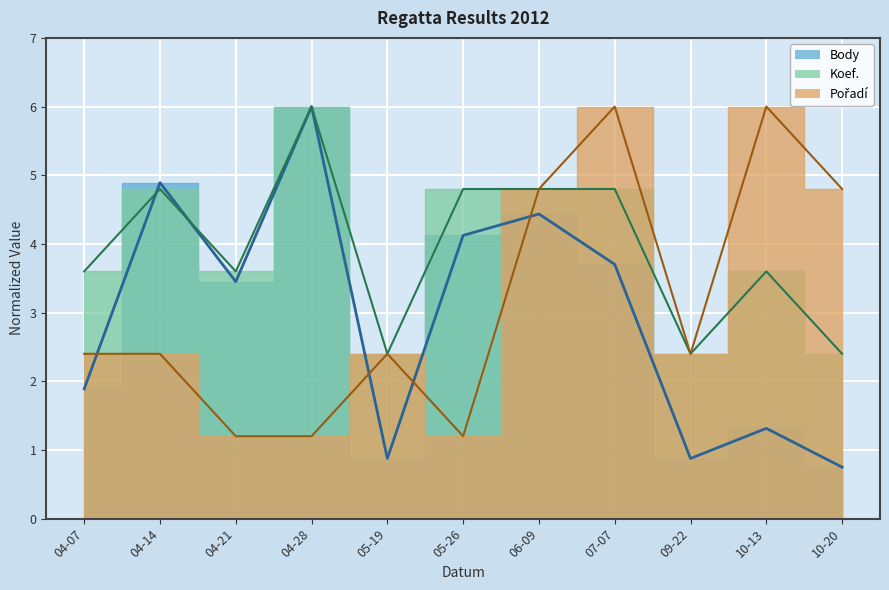

What is the average value of the Koef. series?

3.9